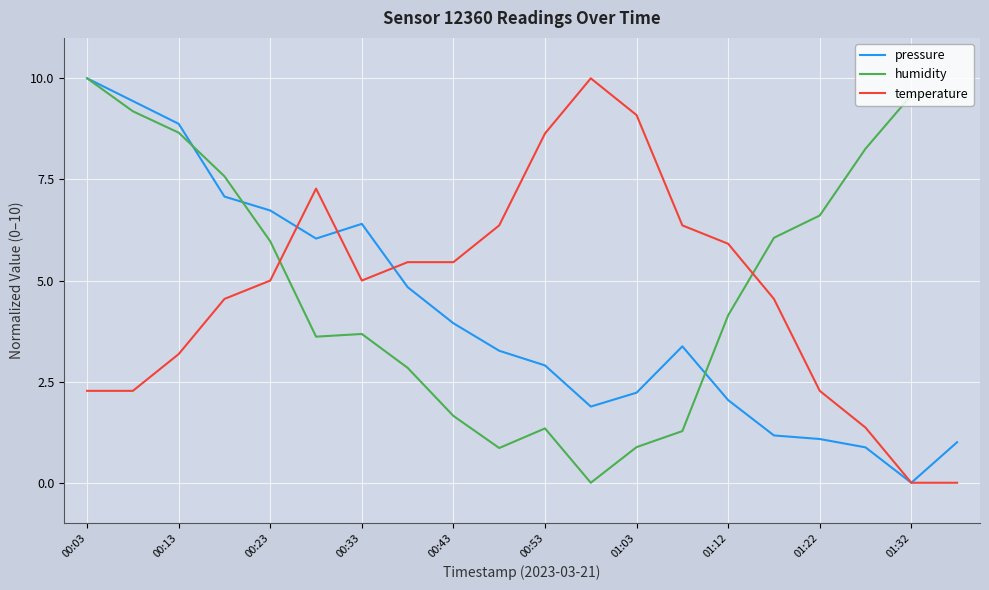

What is the highest value of the temperature series?

10.0